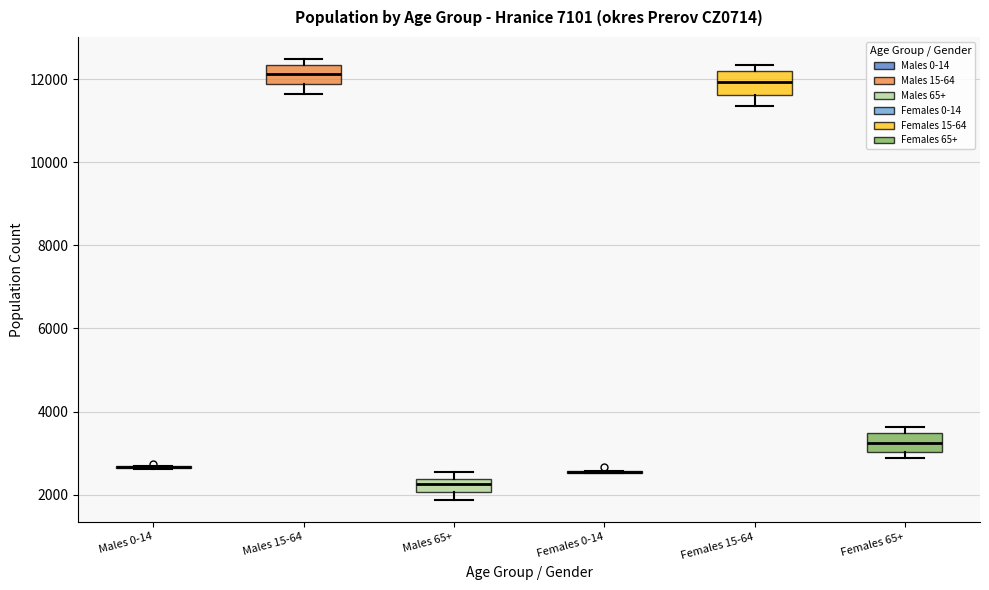

Reading left to right, transcribe this box plot: for each box, give where its median line is, the range the box spans, and where its two whiskers end, as read against the y-axis. The values are not printed on the chart, so give them approximately, as read against the axis.

Males 0-14: box collapsed to a line at 2600, whiskers 2600 to 2600
Males 15-64: median 12200, box 11800 to 12400, whiskers 11600 to 12400 (just above the box's upper edge)
Males 65+: median 2200, box 2000 to 2400, whiskers 1800 to 2600
Females 0-14: box collapsed to a line at 2600, whiskers 2600 to 2600
Females 15-64: median 12000, box 11600 to 12200, whiskers 11400 to 12400
Females 65+: median 3200, box 3000 to 3400, whiskers 2800 to 3600